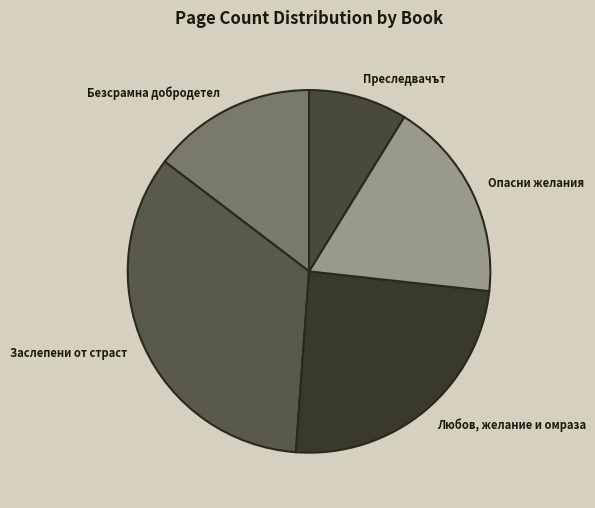

Rank the categories by value from highest to lowest.

Заслепени от страст, Любов, желание и омраза, Опасни желания, Безсрамна добродетел, Преследвачът